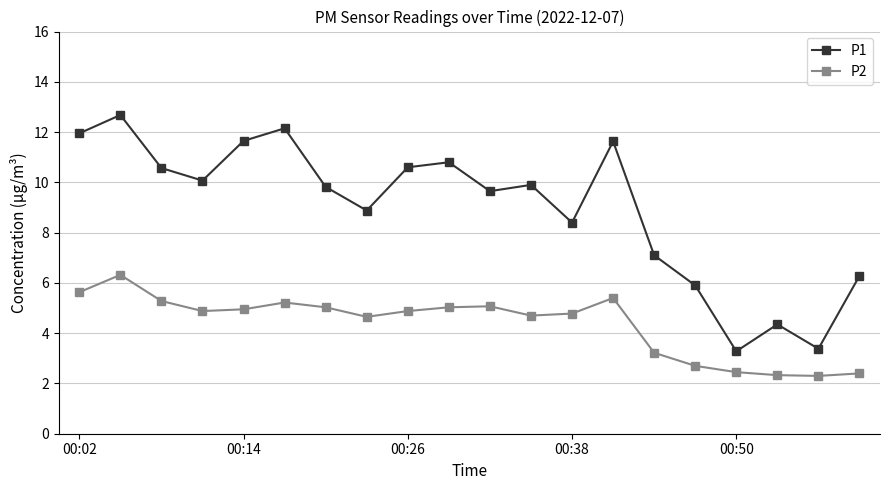

At how many categories does at least one series exceed 11?

5